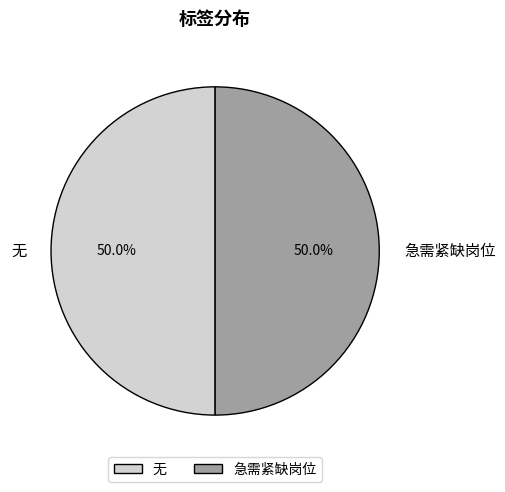

Do 无 and 急需紧缺岗位 together represent more than half of the pie?

Yes